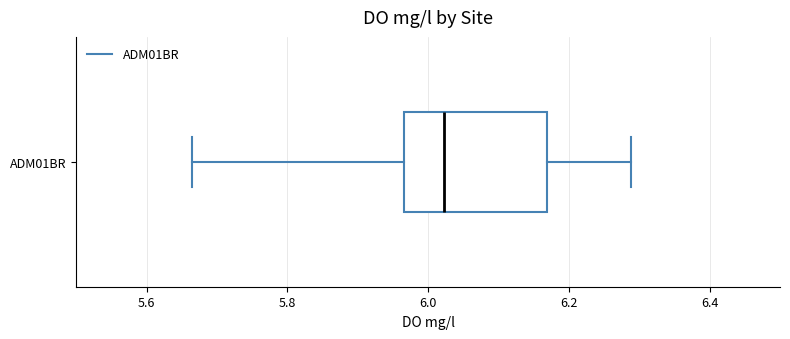

Read this box plot against the x-axis: the position of the median line, the range covered by the box, and the ends of both whiskers. The values are not printed on the chart, so give them approximately, as read against the axis.

median 6.02, box 5.96 to 6.16, whiskers 5.66 to 6.28